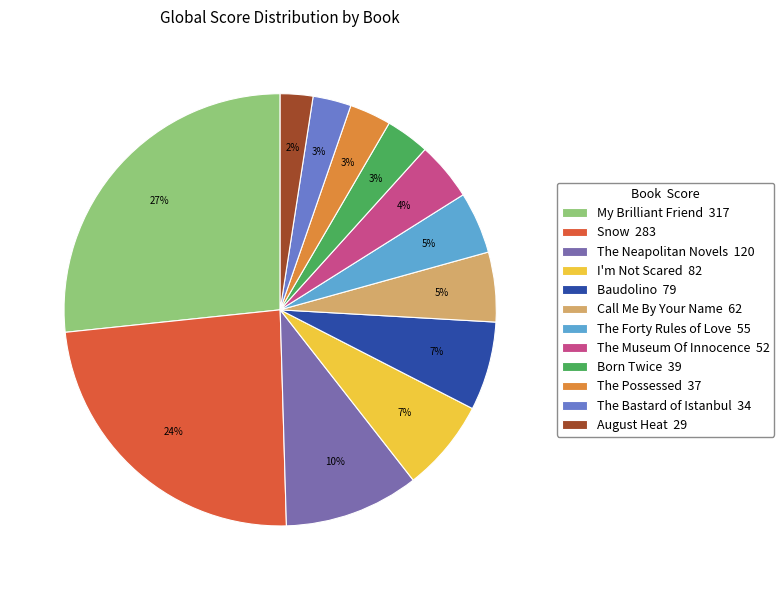

Is there a majority slice in this chart?

No